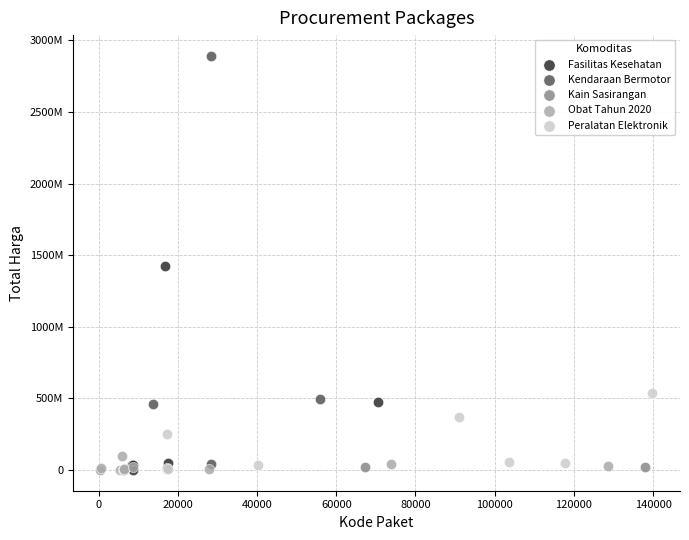

Which series contains the highest Y value?

Kendaraan Bermotor